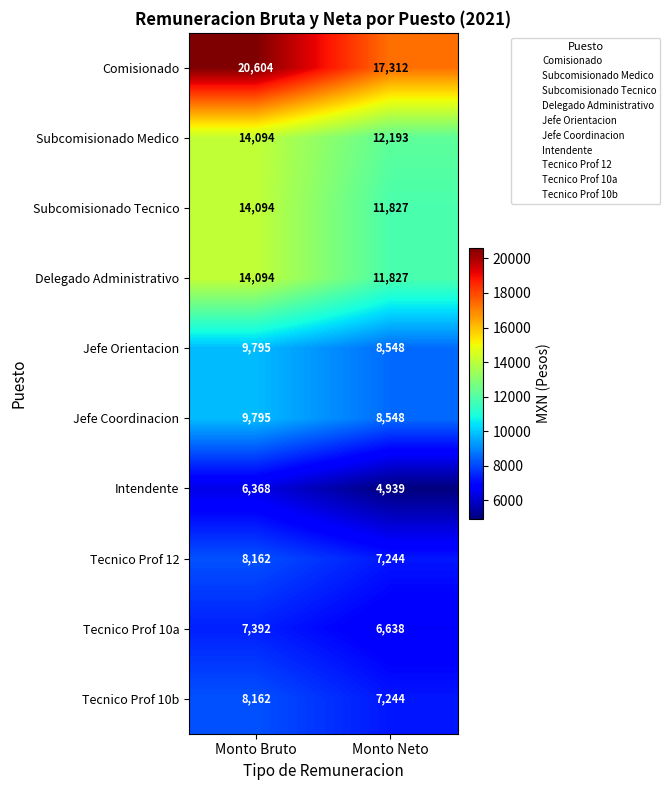

What is the average value of the Subcomisionado Medico series?

13144